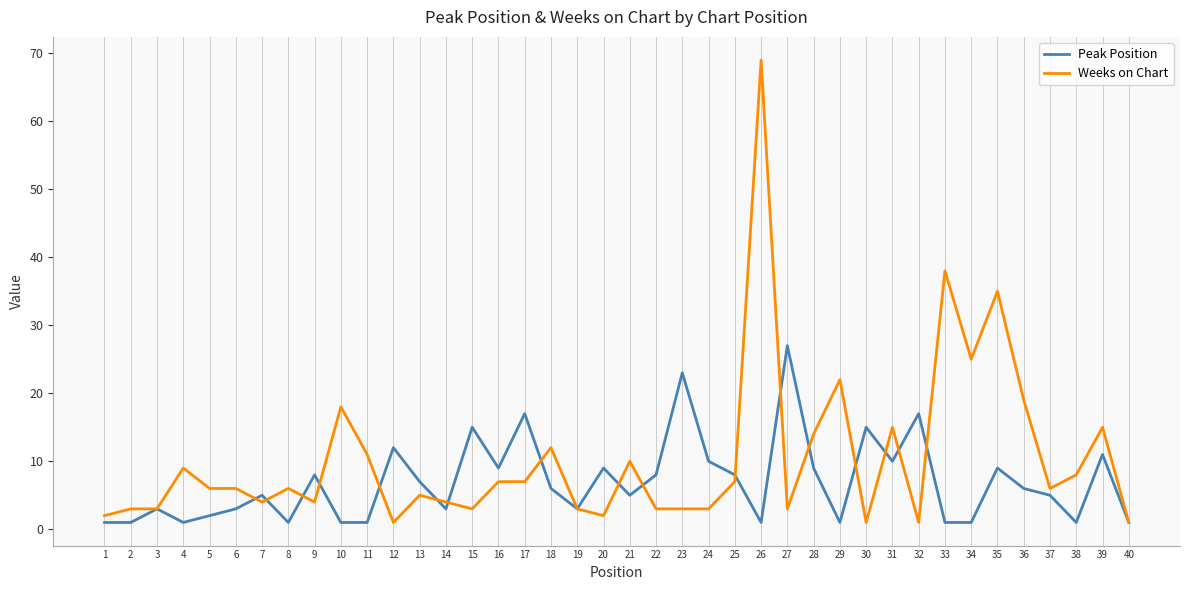

Is the value of Peak Position at 32 greater than the value of Weeks on Chart at 20?

Yes